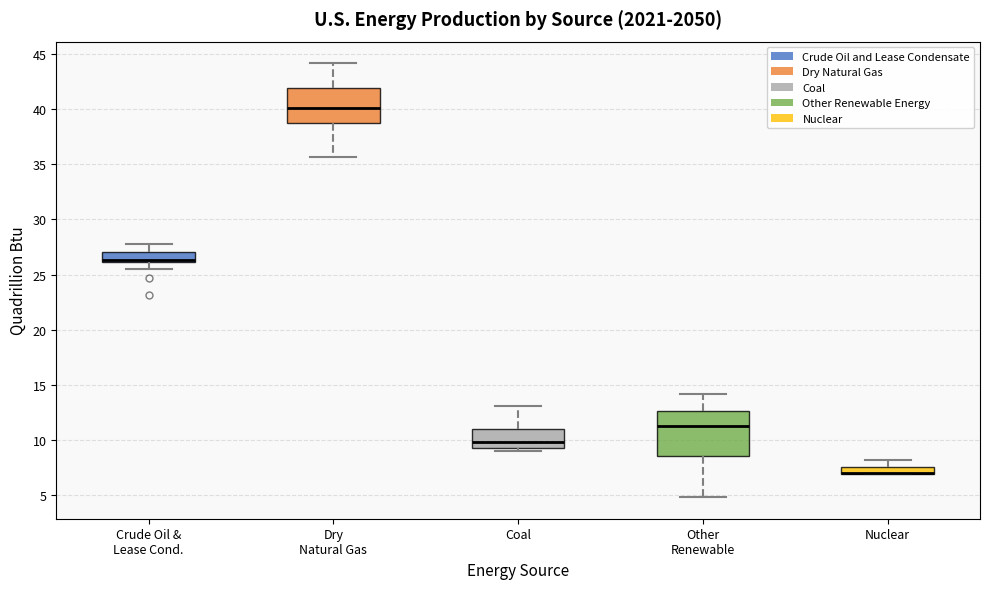

Where is the upper edge of the box for Crude Oil & Lease Cond. on the y-axis? The values are not printed on the chart, so give them approximately, as read against the axis.

27.0